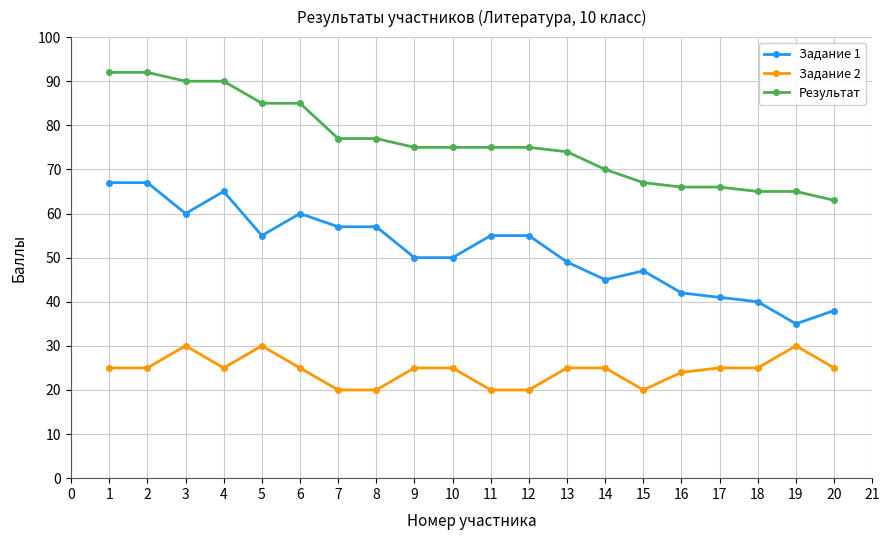

What is the value of the Результат point at the 13th from the left?

74